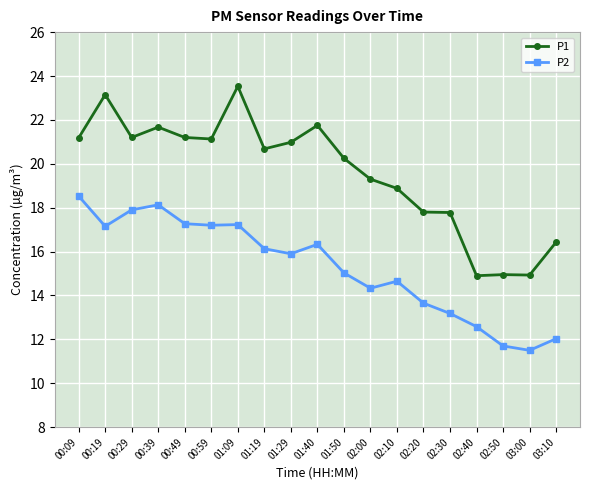

How many categories are shown in the chart?

19